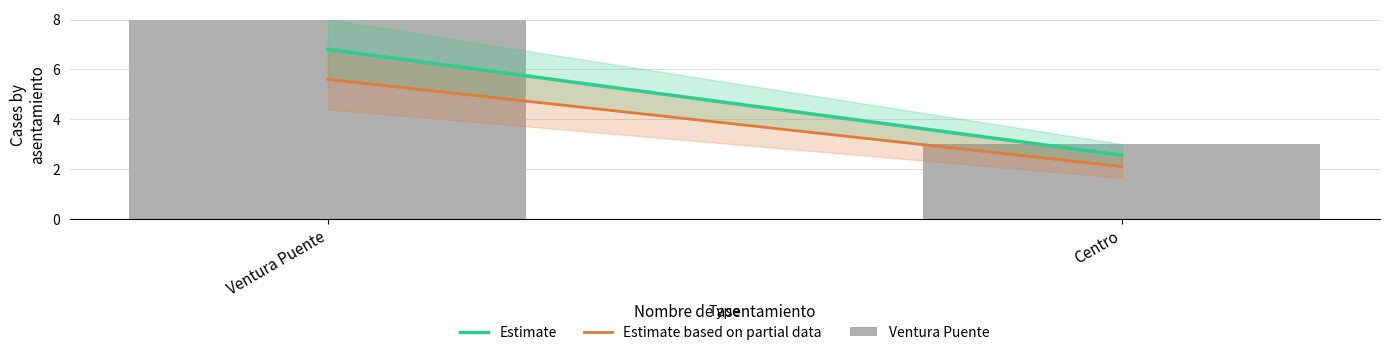

What value does the data have at Centro?

3